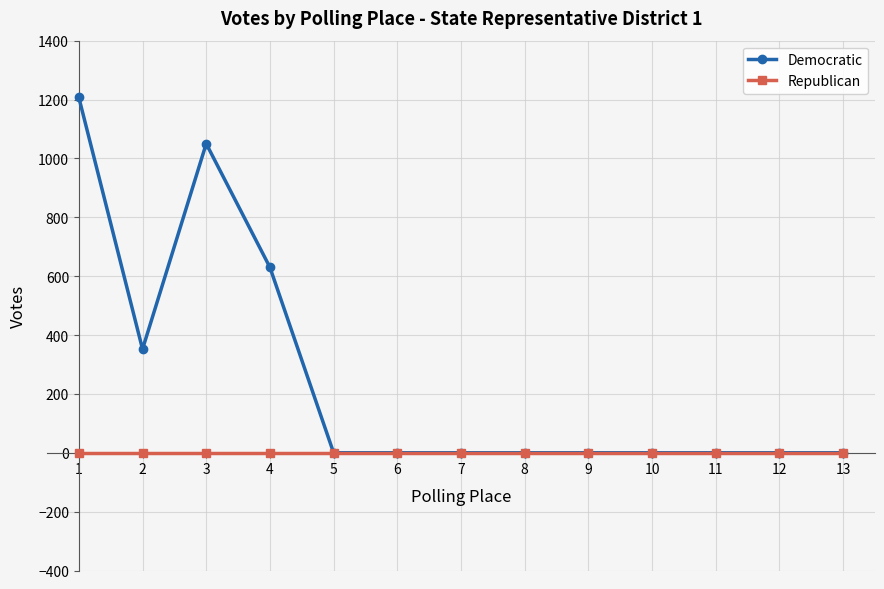

At which category does Democratic reach its first local peak?

3